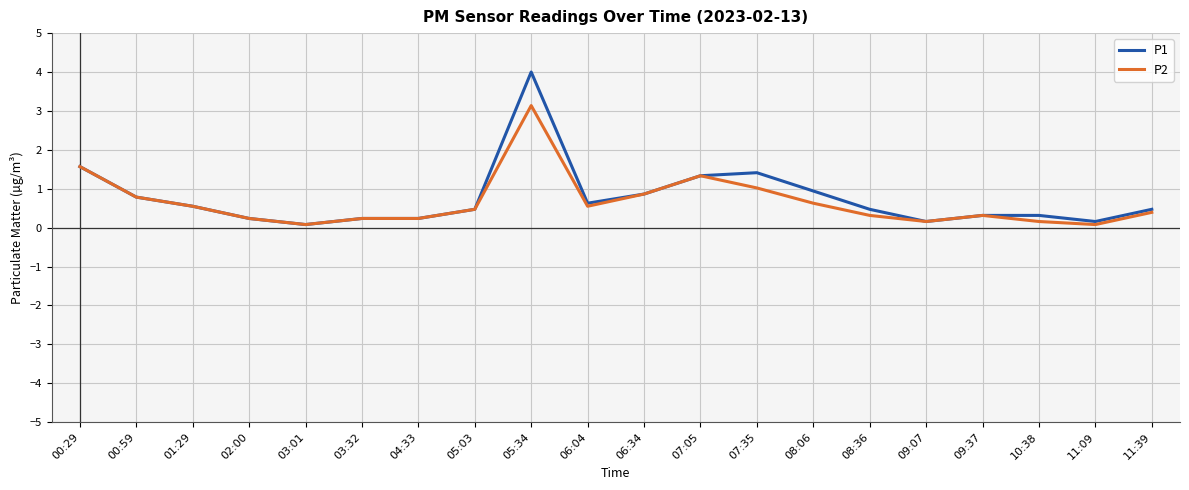

What position from the left is 07:35?

13